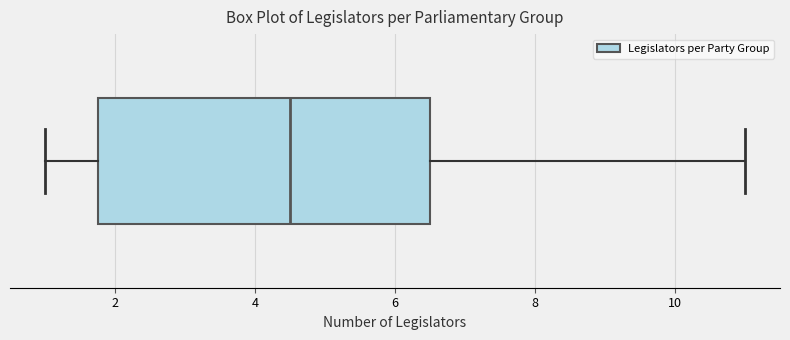

Read this box plot against the x-axis: the position of the median line, the range covered by the box, and the ends of both whiskers. The values are not printed on the chart, so give them approximately, as read against the axis.

median 4.6, box 1.8 to 6.6, whiskers 1.0 to 11.0